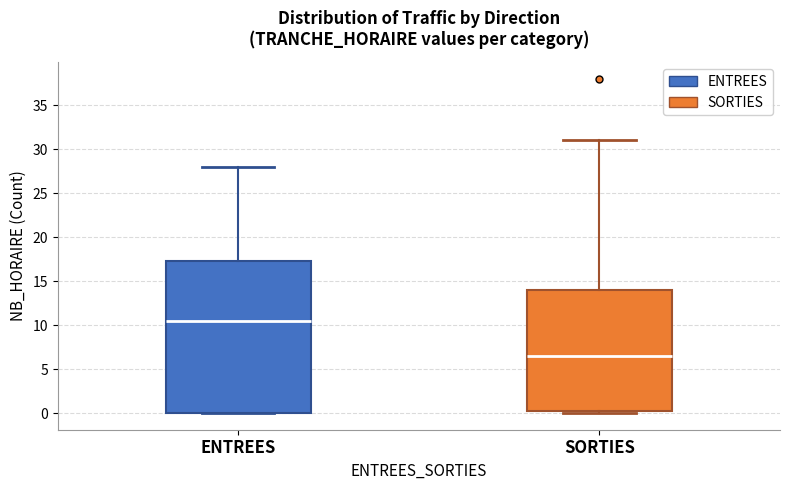

Reading left to right, read every box against the y-axis: the position of its median line, the range the box covers, and the ends of its whiskers. The values are not printed on the chart, so give them approximately, as read against the axis.

ENTREES: median 10.5, box 0.0 to 17.5, whiskers 0.0 to 28.0
SORTIES: median 6.5, box 0.5 to 14.0, whiskers 0.0 to 31.0